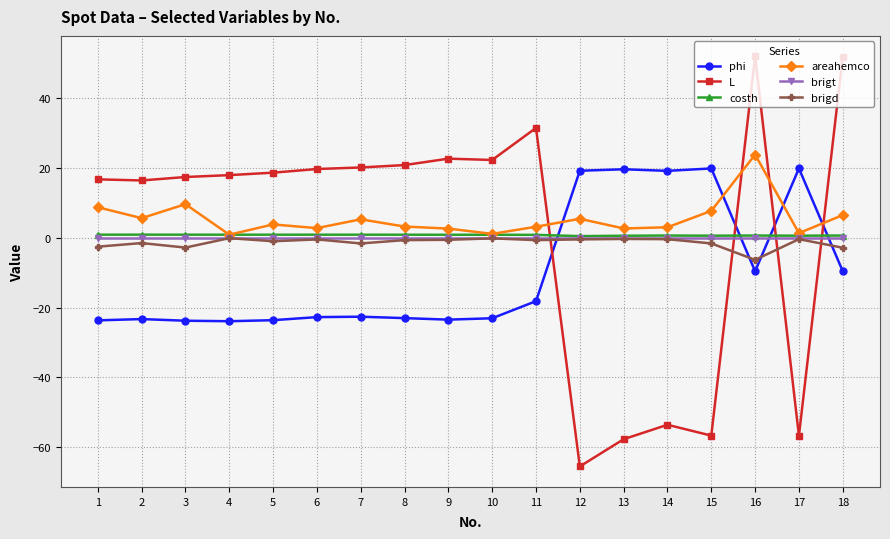

What is the approximate value of brigd at 14?

-0.4